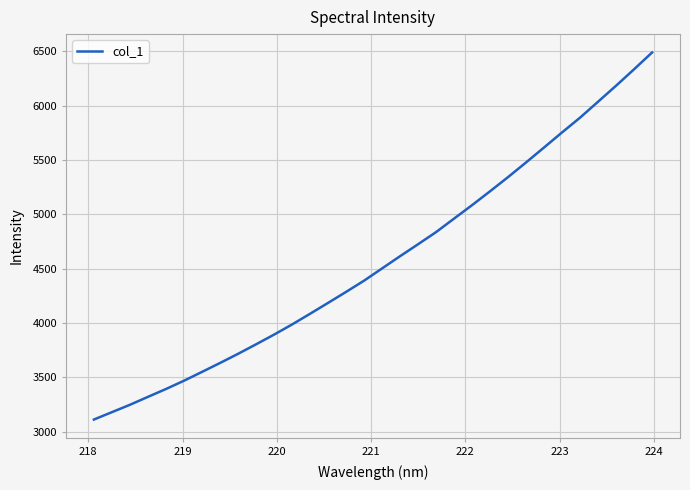

What is the minimum value shown in the chart?

3112.0